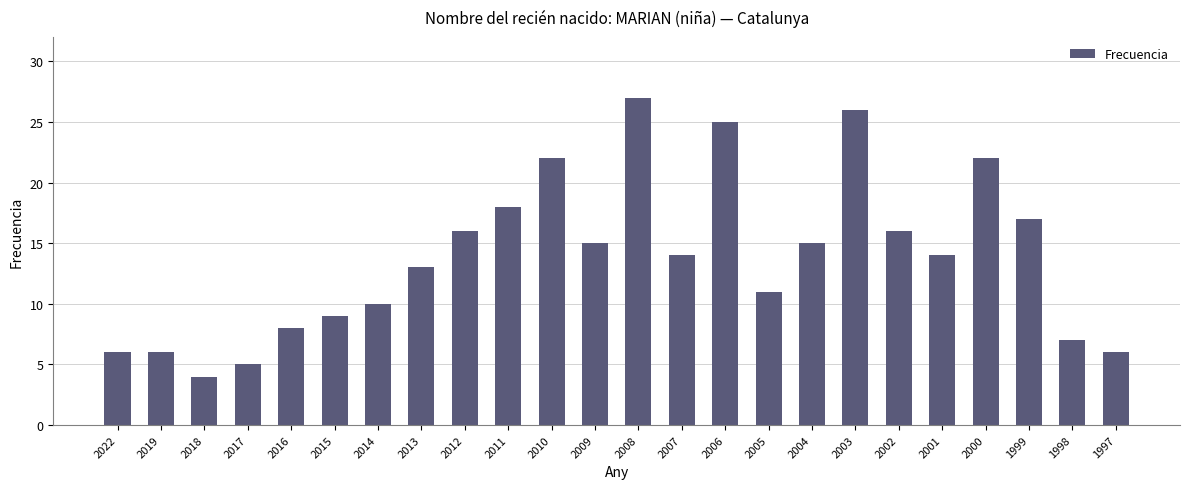

Which has a higher value, 2016 or 2015?

2015